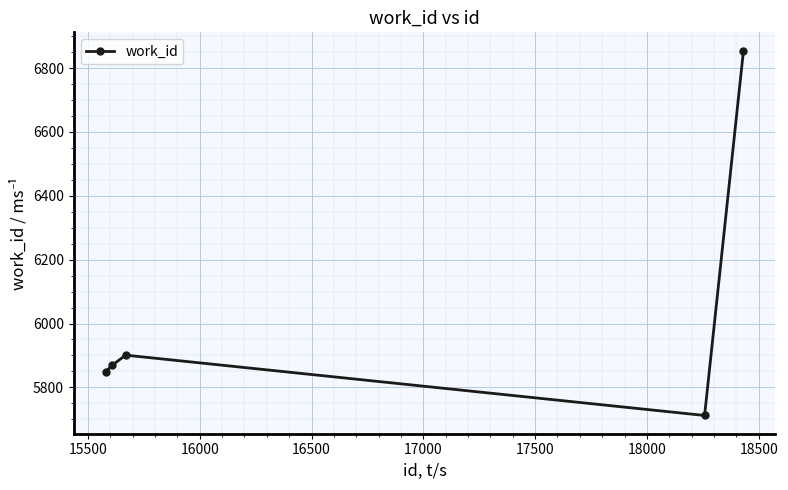

How many interior local peaks (higher than both neighbors) does the data have?

1